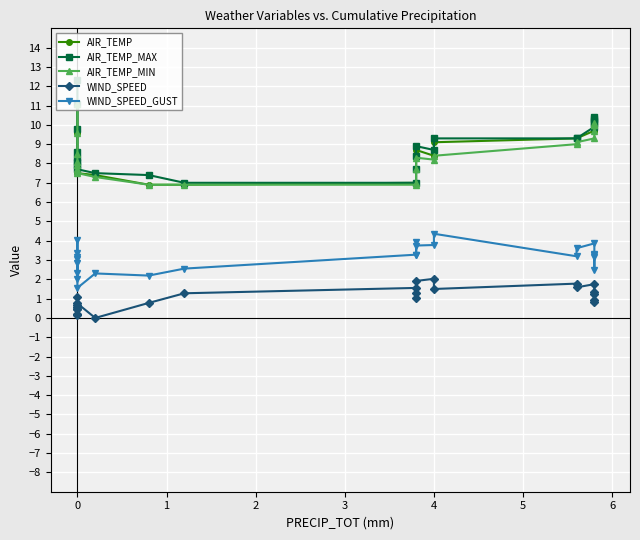

What is the difference between the maximum and minimum values in the AIR_TEMP_MIN series?

4.2